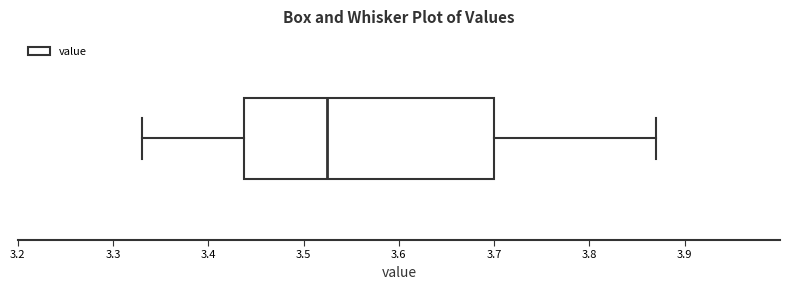

Transcribe this box plot: give where the median line is, the range the box spans, and where the two whiskers end, as read against the x-axis. The values are not printed on the chart, so give them approximately, as read against the axis.

median 3.53, box 3.44 to 3.70, whiskers 3.33 to 3.87